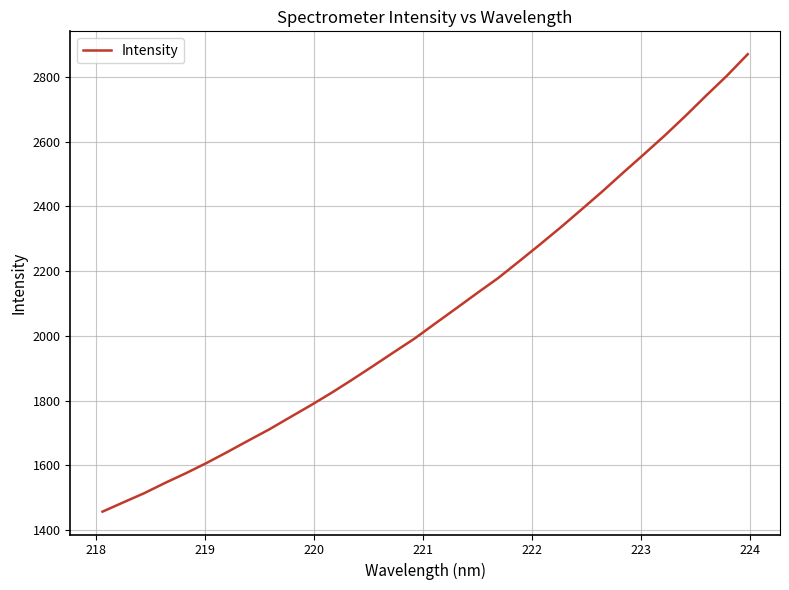

How many lines are shown in the chart?

1